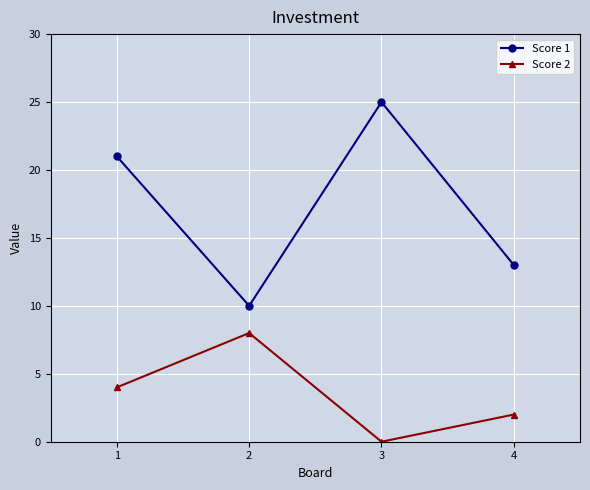

Which category has the lowest value across all series?

3